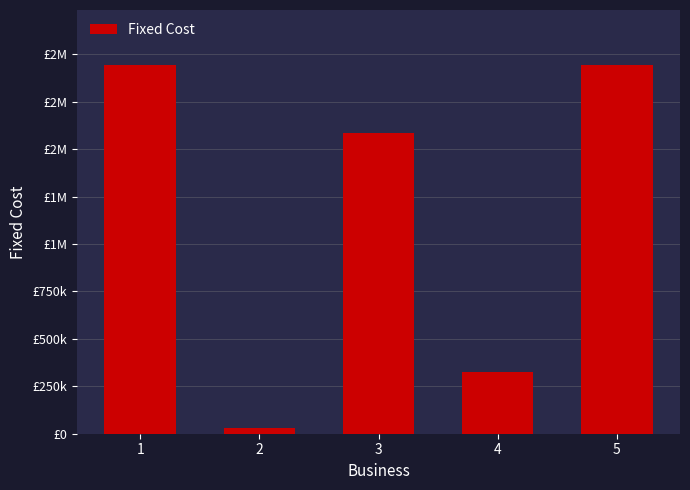

Does the chart contain any negative values?

No